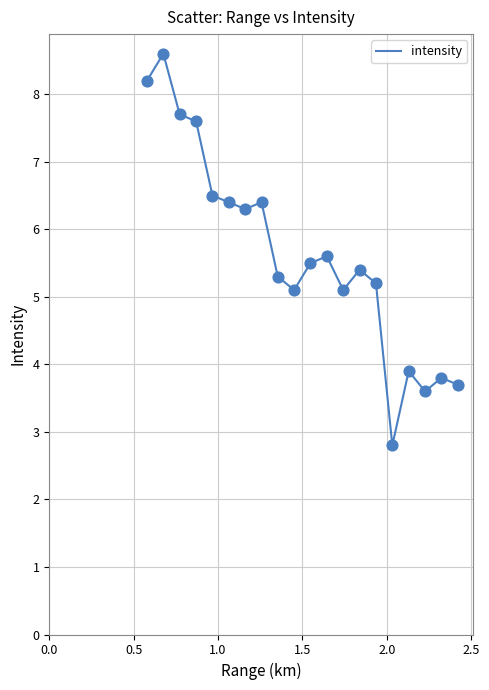

What is the minimum value shown in the chart?

2.8